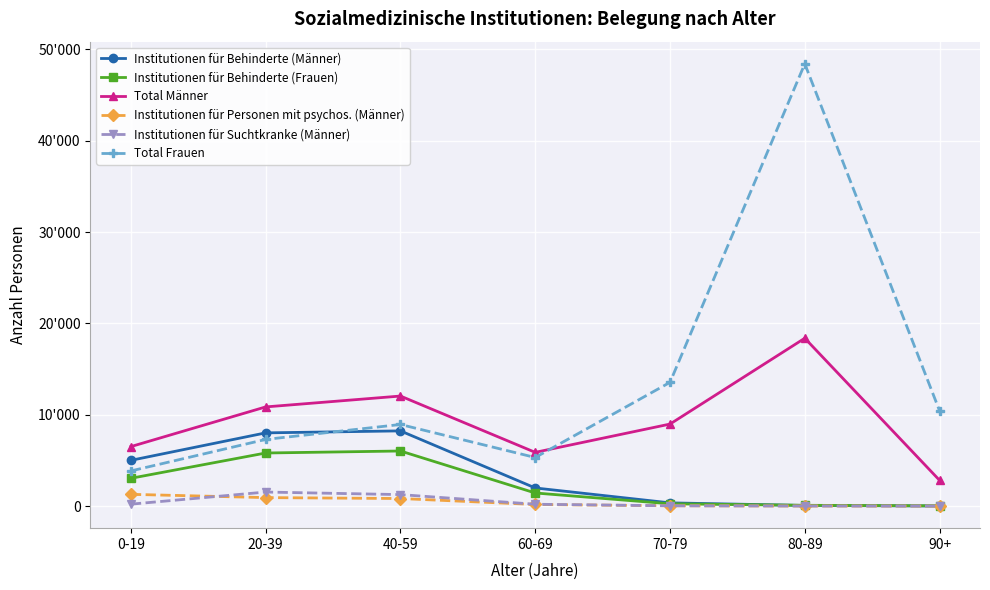

At which category is the sum across all series the highest?

80-89